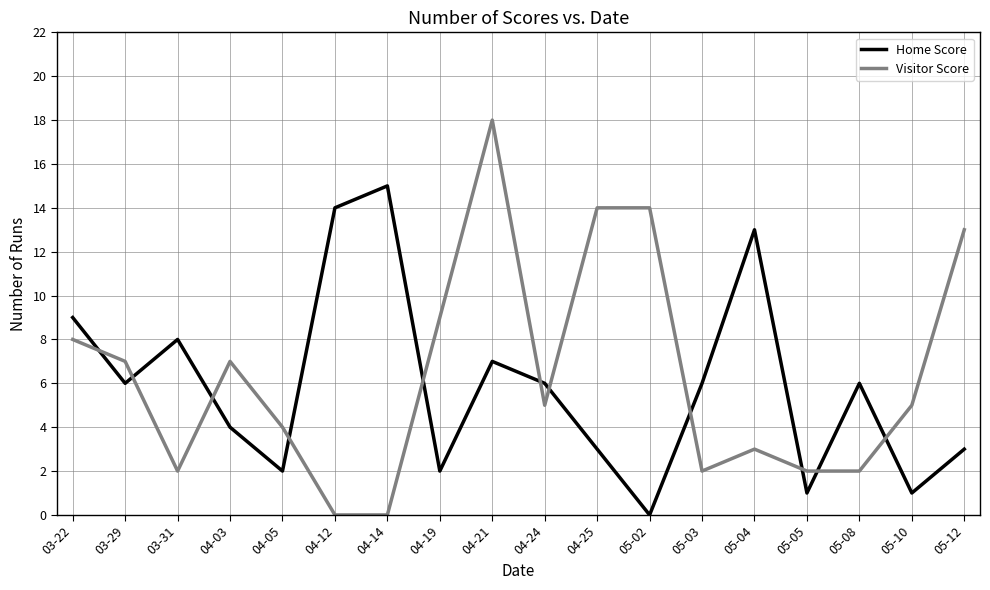

Which series has the largest range (max minus min)?

Visitor Score